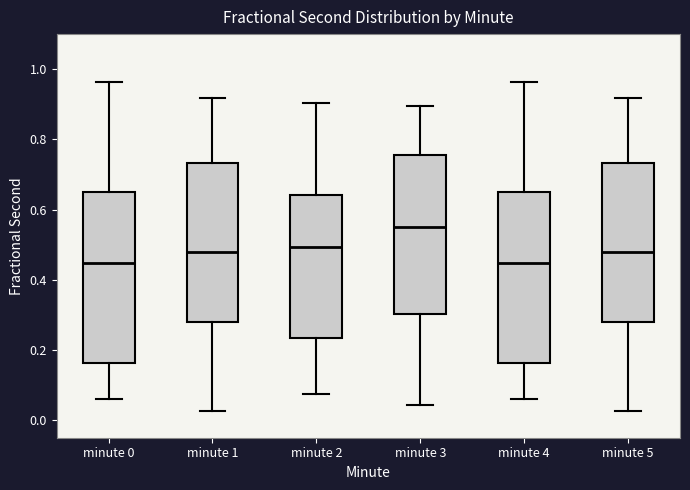

Where does the lower whisker of the box for minute 0 end on the y-axis? The values are not printed on the chart, so give them approximately, as read against the axis.

0.06